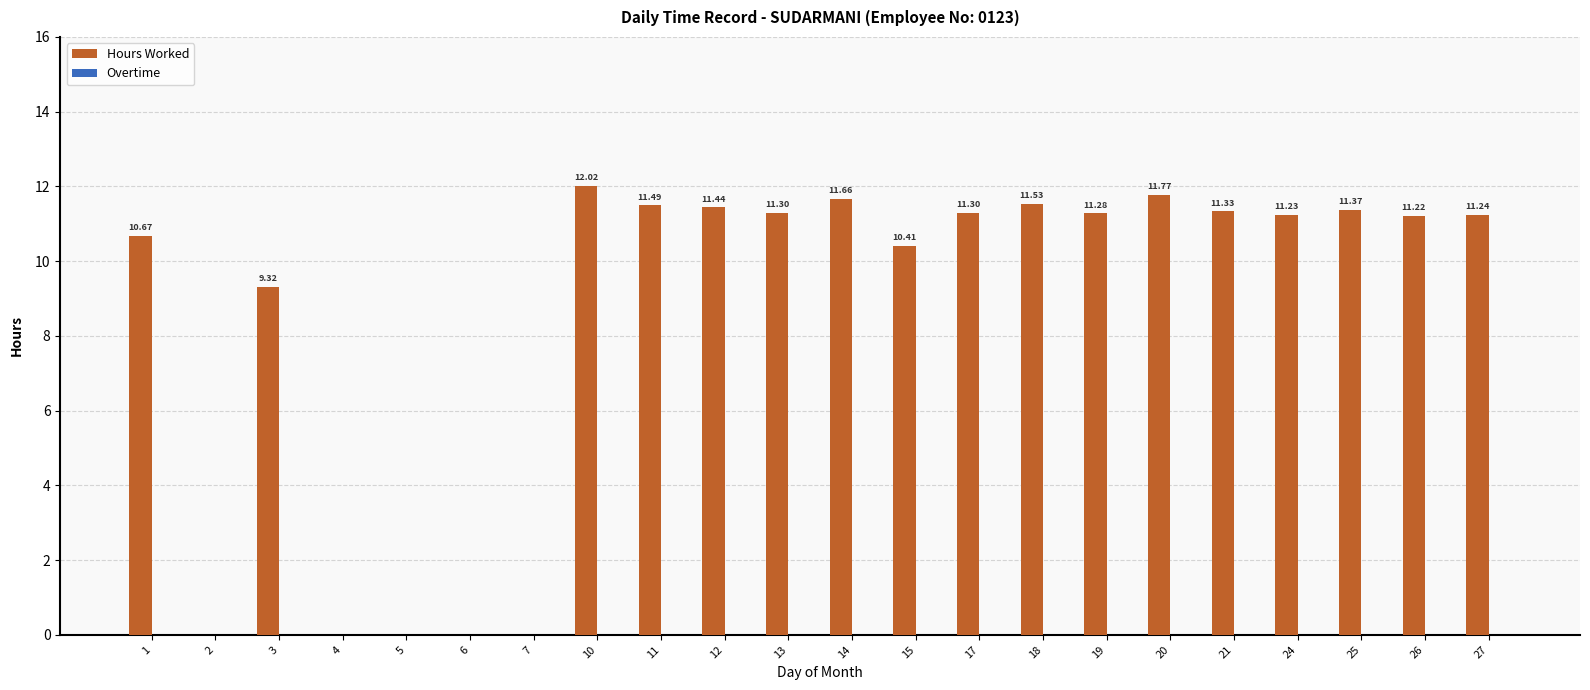

Which has a higher value, 6 or 24?

24